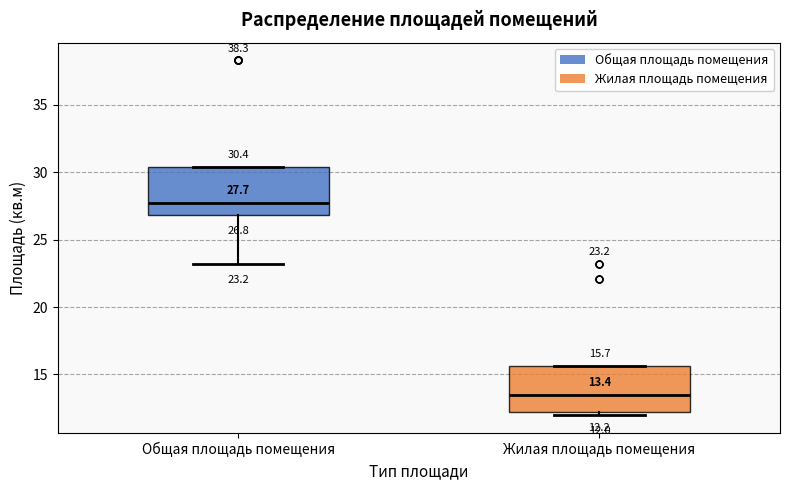

Which box's median line is the lowest?

Жилая площадь помещения